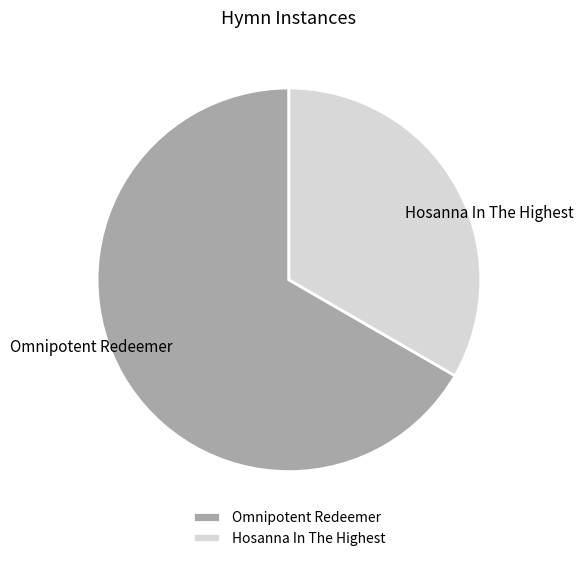

Rank the categories by value from lowest to highest.

Hosanna In The Highest, Omnipotent Redeemer